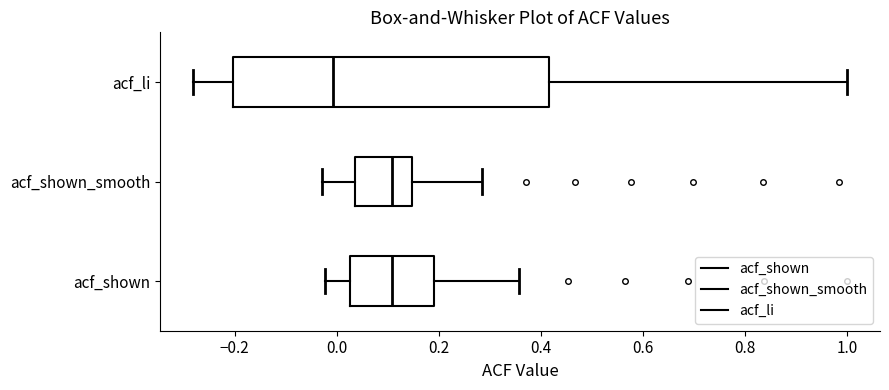

Reading bottom to top, transcribe this box plot: for each box, give where its median line is, the range the box spans, and where its two whiskers end, as read against the x-axis. The values are not printed on the chart, so give them approximately, as read against the axis.

acf_shown: median 0.10, box 0.02 to 0.20, whiskers -0.02 to 0.36
acf_shown_smooth: median 0.10, box 0.04 to 0.14, whiskers -0.02 to 0.28
acf_li: median 0.00, box -0.20 to 0.42, whiskers -0.28 to 1.00